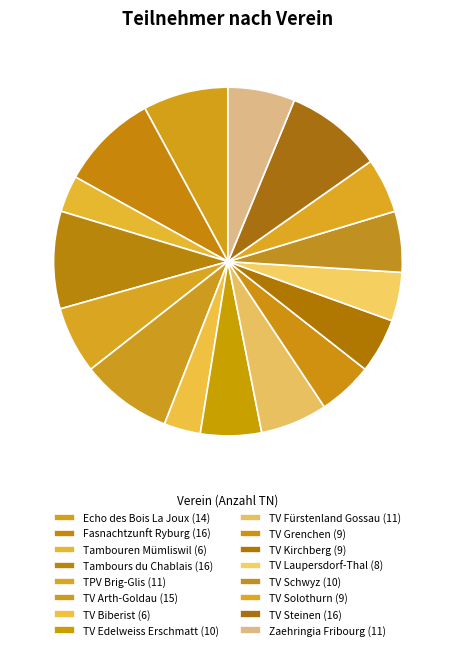

To the nearest percent, what percentage of the pie is TV Schwyz?

6%